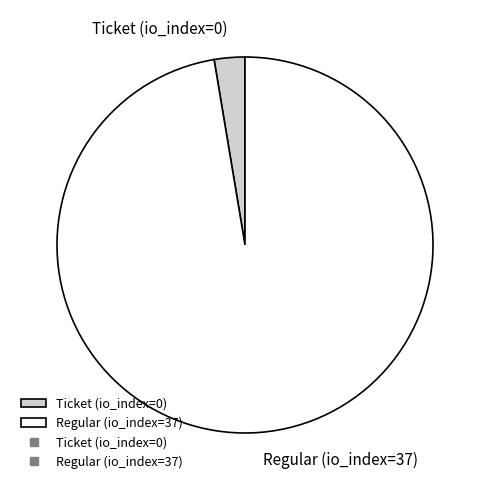

Rank the categories by value from highest to lowest.

Regular (io_index=37), Ticket (io_index=0)